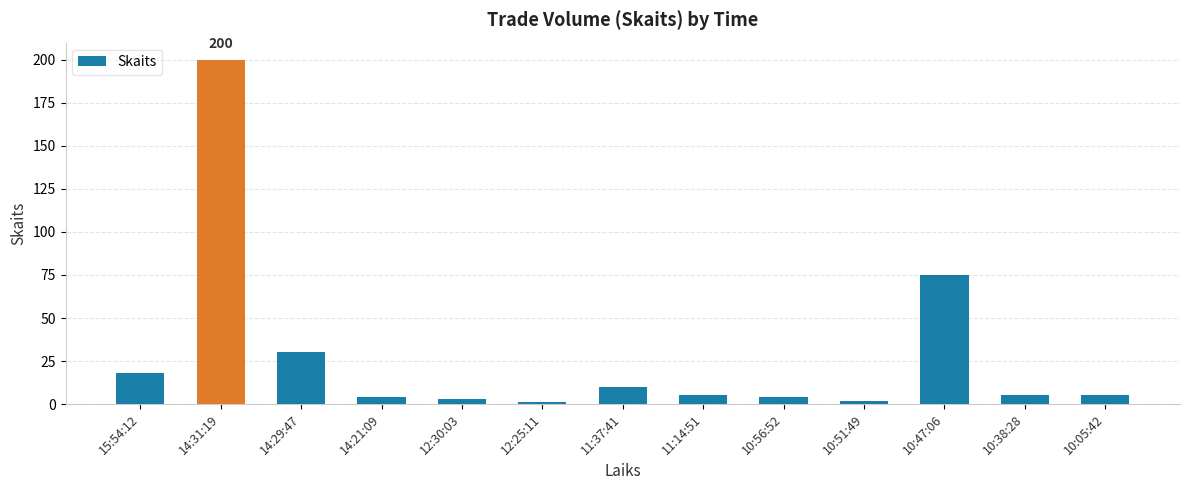

Which category has the highest value across all series?

14:31:19